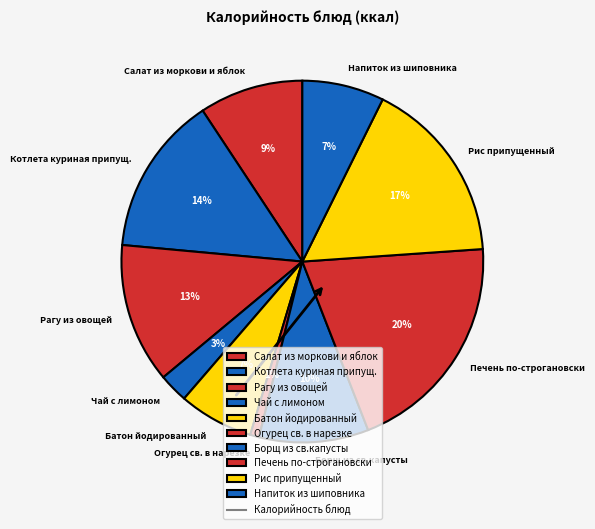

Is the sum of Чай с лимоном and Борщ из св.капусты greater than half?

No